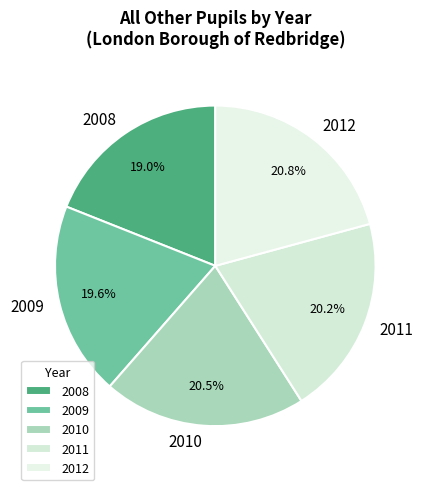

What is the ratio of the value at 2010 to the value at 2012?

1.0